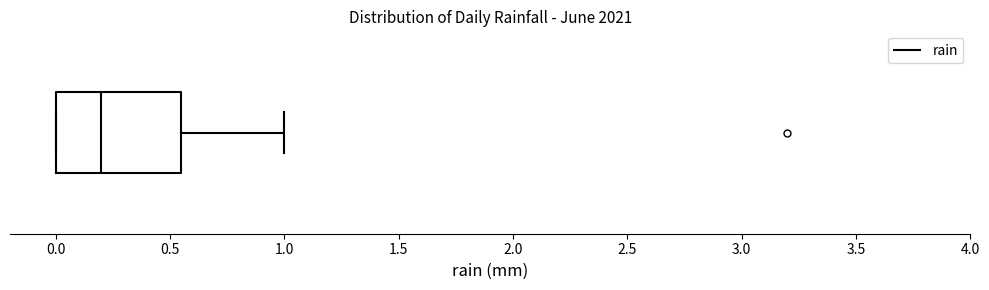

Where is the right edge of the box on the x-axis? The values are not printed on the chart, so give them approximately, as read against the axis.

0.55